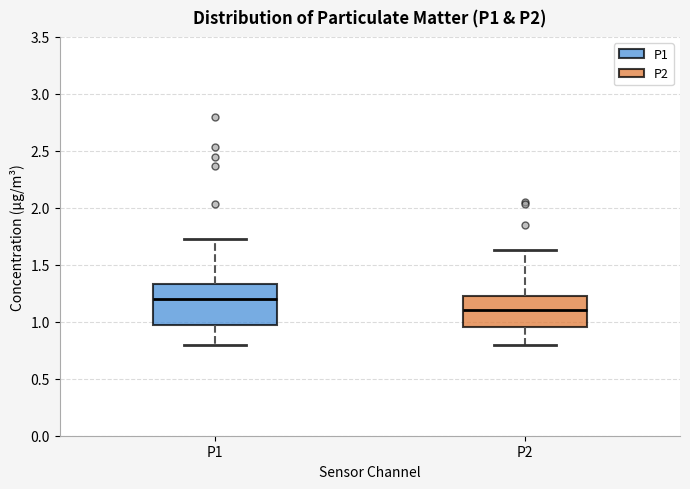

Reading left to right, transcribe this box plot: for each box, give where its median line is, the range the box spans, and where its two whiskers end, as read against the y-axis. The values are not printed on the chart, so give them approximately, as read against the axis.

P1: median 1.20, box 1.00 to 1.35, whiskers 0.80 to 1.75
P2: median 1.10, box 0.95 to 1.25, whiskers 0.80 to 1.65